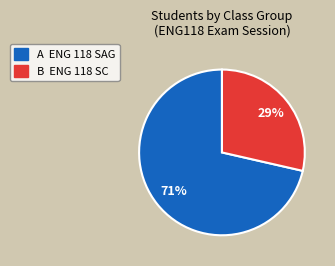

To the nearest percent, what is the average slice percentage?

50%